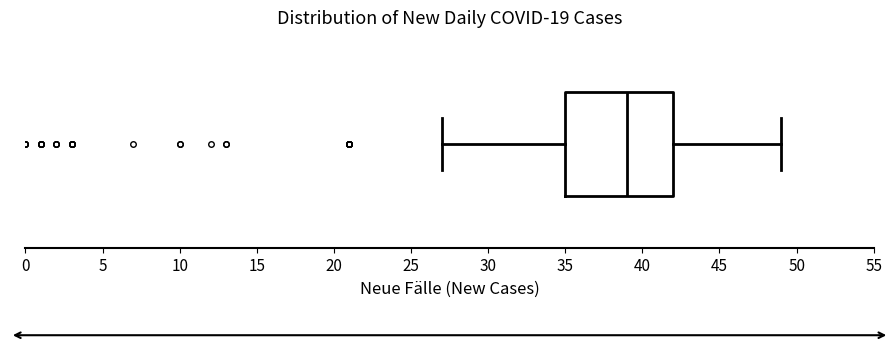

Transcribe this box plot: give where the median line is, the range the box spans, and where the two whiskers end, as read against the x-axis. The values are not printed on the chart, so give them approximately, as read against the axis.

median 39, box 35 to 42, whiskers 27 to 49